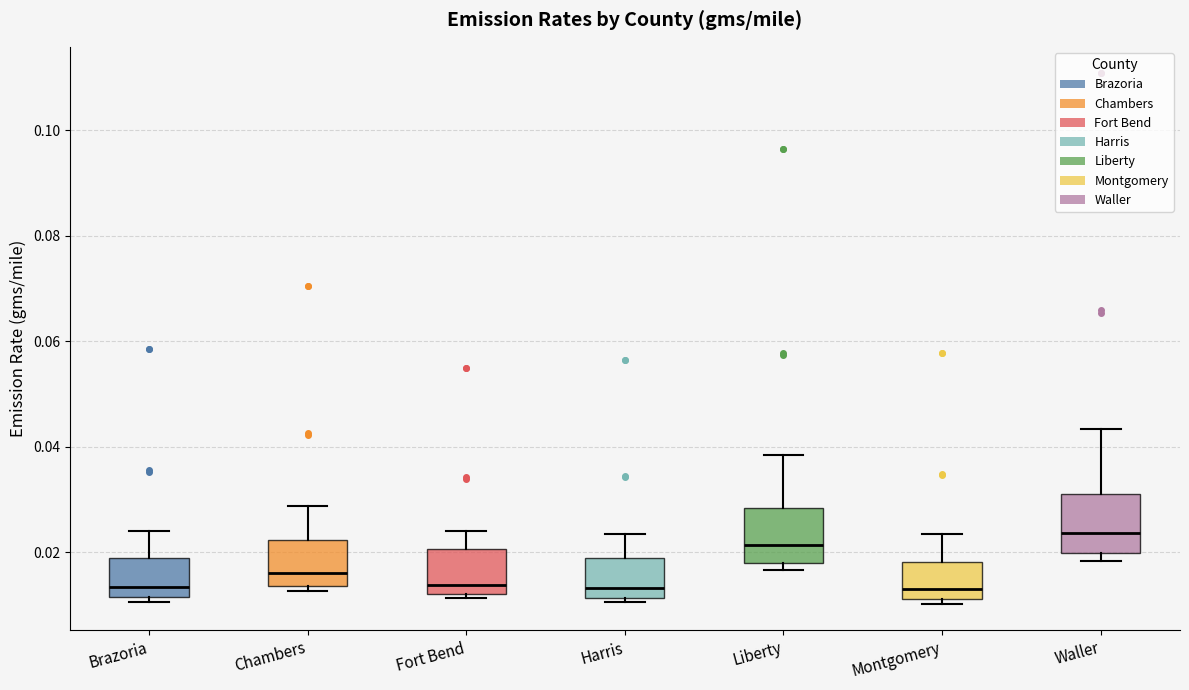

Reading left to right, read every box against the y-axis: the position of its median line, the range the box covers, and the ends of its whiskers. The values are not printed on the chart, so give them approximately, as read against the axis.

Brazoria: median 0.014, box 0.012 to 0.018, whiskers 0.010 to 0.024
Chambers: median 0.016, box 0.014 to 0.022, whiskers 0.012 to 0.028
Fort Bend: median 0.014, box 0.012 to 0.020, whiskers 0.012 (just below the box's lower edge) to 0.024
Harris: median 0.014, box 0.012 to 0.018, whiskers 0.010 to 0.024
Liberty: median 0.022, box 0.018 to 0.028, whiskers 0.016 to 0.038
Montgomery: median 0.014, box 0.012 to 0.018, whiskers 0.010 to 0.024
Waller: median 0.024, box 0.020 to 0.030, whiskers 0.018 to 0.044